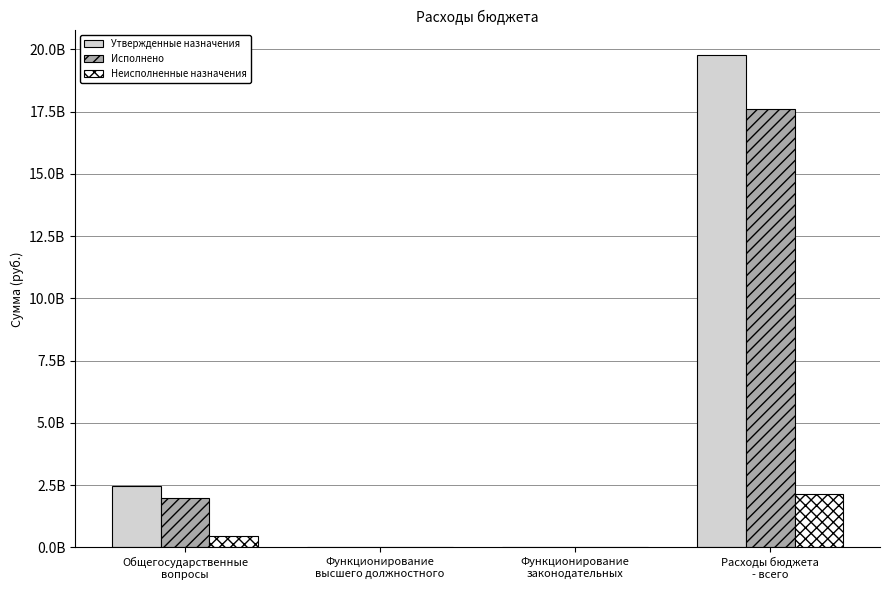

What is the label of the 3rd bar from the left?

Функционирование
законодательных